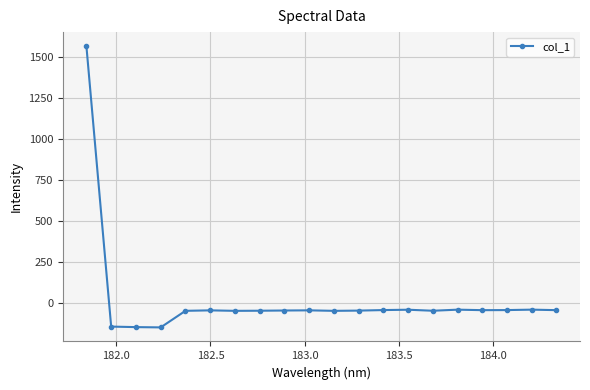

What is the minimum value shown in the chart?

-150.8